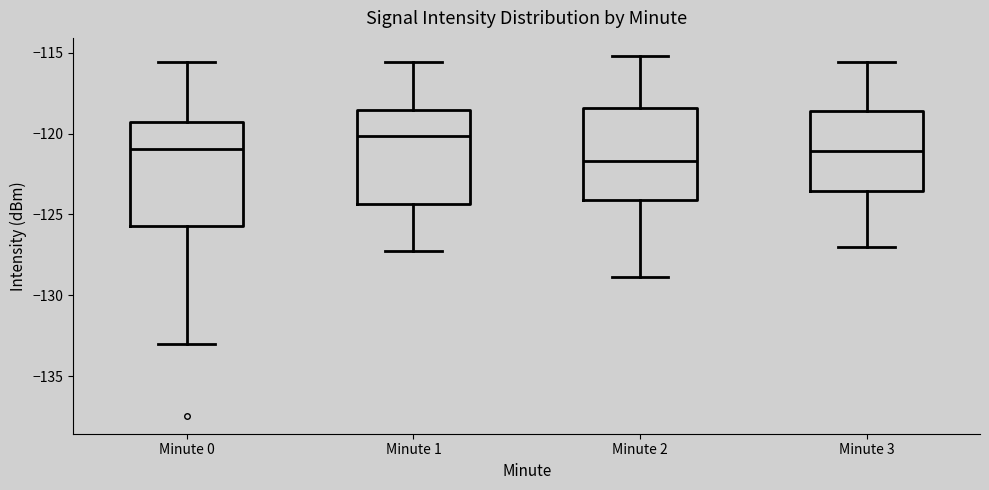

Reading left to right, read every box against the y-axis: the position of its median line, the range the box covers, and the ends of its whiskers. The values are not printed on the chart, so give them approximately, as read against the axis.

Minute 0: median -121.0, box -125.5 to -119.5, whiskers -133.0 to -115.5
Minute 1: median -120.0, box -124.5 to -118.5, whiskers -127.5 to -115.5
Minute 2: median -121.5, box -124.0 to -118.5, whiskers -129.0 to -115.0
Minute 3: median -121.0, box -123.5 to -118.5, whiskers -127.0 to -115.5